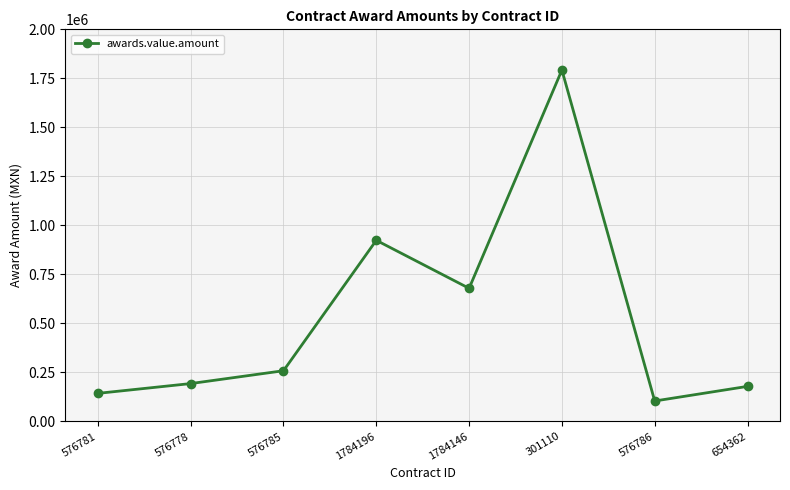

True or false: the data shows 1591640.7 at 1784196.

False